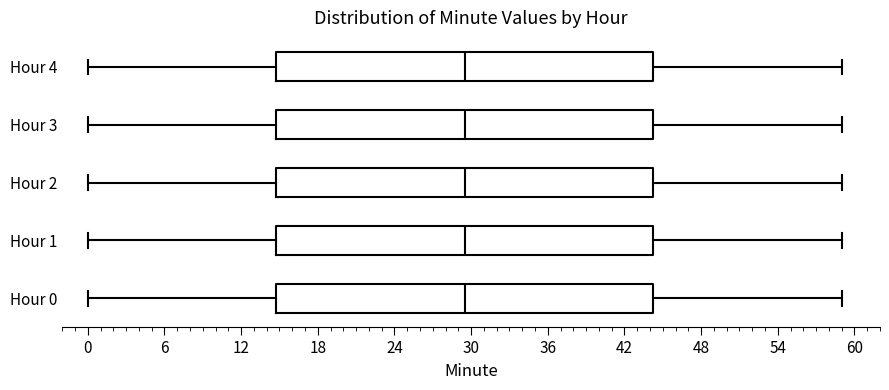

Reading bottom to top, transcribe this box plot: for each box, give where its median line is, the range the box spans, and where its two whiskers end, as read against the x-axis. The values are not printed on the chart, so give them approximately, as read against the axis.

Hour 0: median 30, box 15 to 44, whiskers 0 to 59
Hour 1: median 30, box 15 to 44, whiskers 0 to 59
Hour 2: median 30, box 15 to 44, whiskers 0 to 59
Hour 3: median 30, box 15 to 44, whiskers 0 to 59
Hour 4: median 30, box 15 to 44, whiskers 0 to 59